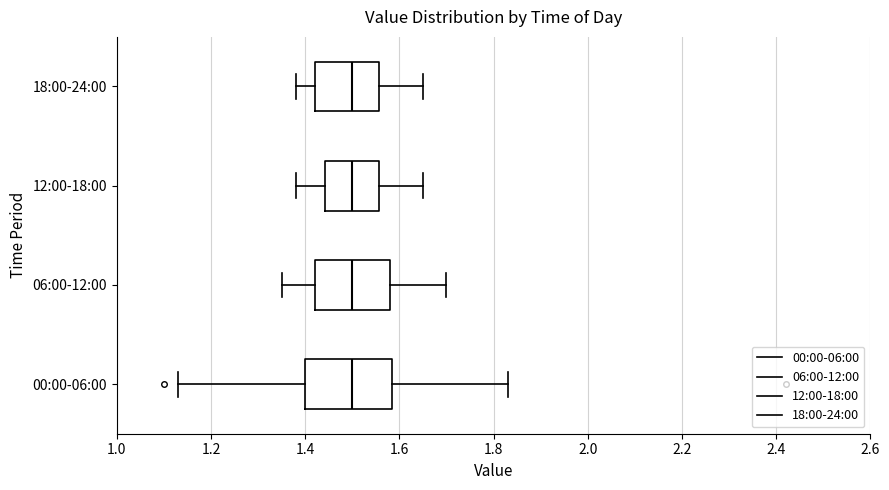

Reading bottom to top, transcribe this box plot: for each box, give where its median line is, the range the box spans, and where its two whiskers end, as read against the x-axis. The values are not printed on the chart, so give them approximately, as read against the axis.

00:00-06:00: median 1.50, box 1.40 to 1.58, whiskers 1.14 to 1.84
06:00-12:00: median 1.50, box 1.42 to 1.58, whiskers 1.36 to 1.70
12:00-18:00: median 1.50, box 1.44 to 1.56, whiskers 1.38 to 1.66
18:00-24:00: median 1.50, box 1.42 to 1.56, whiskers 1.38 to 1.66